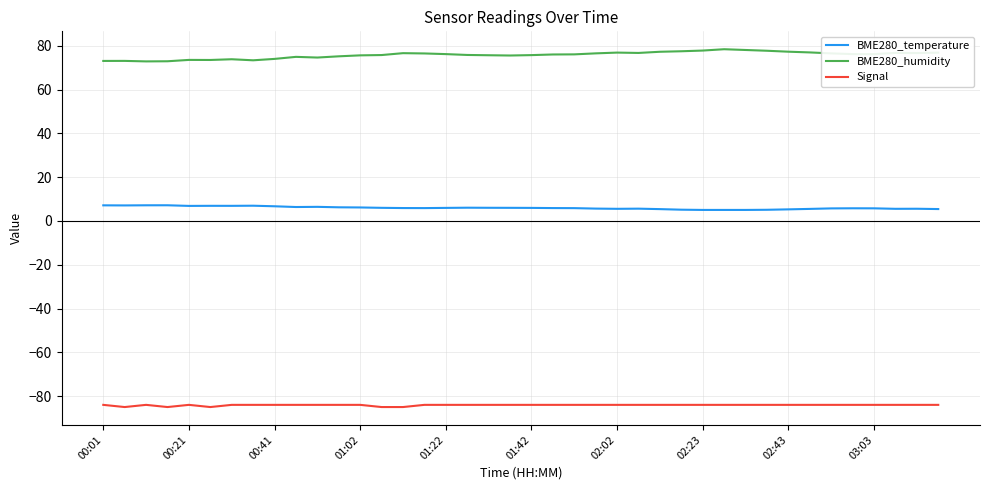

Which series has the largest total across all categories?

BME280_humidity